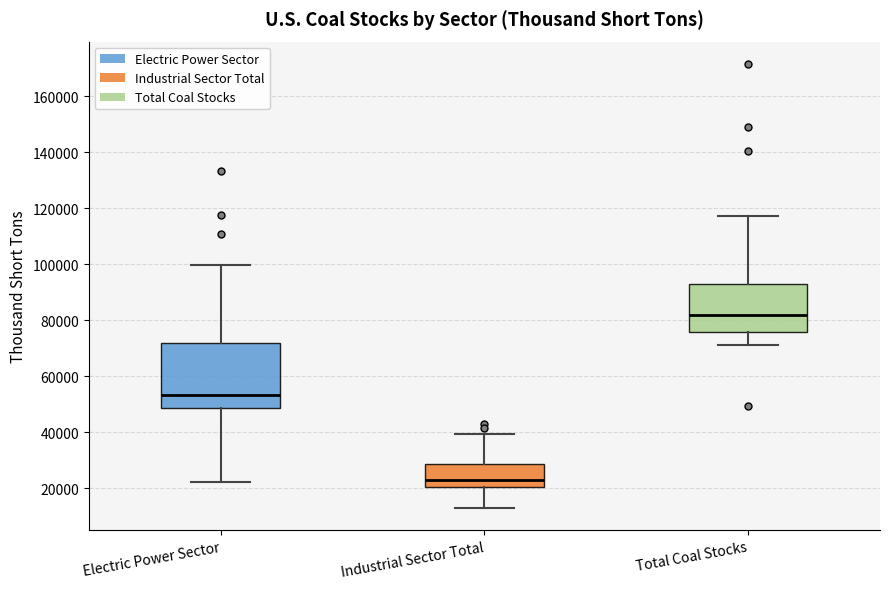

Reading left to right, transcribe this box plot: for each box, give where its median line is, the range the box spans, and where its two whiskers end, as read against the y-axis. The values are not printed on the chart, so give them approximately, as read against the axis.

Electric Power Sector: median 54000, box 48000 to 72000, whiskers 22000 to 100000
Industrial Sector Total: median 22000, box 20000 to 28000, whiskers 12000 to 40000
Total Coal Stocks: median 82000, box 76000 to 94000, whiskers 72000 to 118000